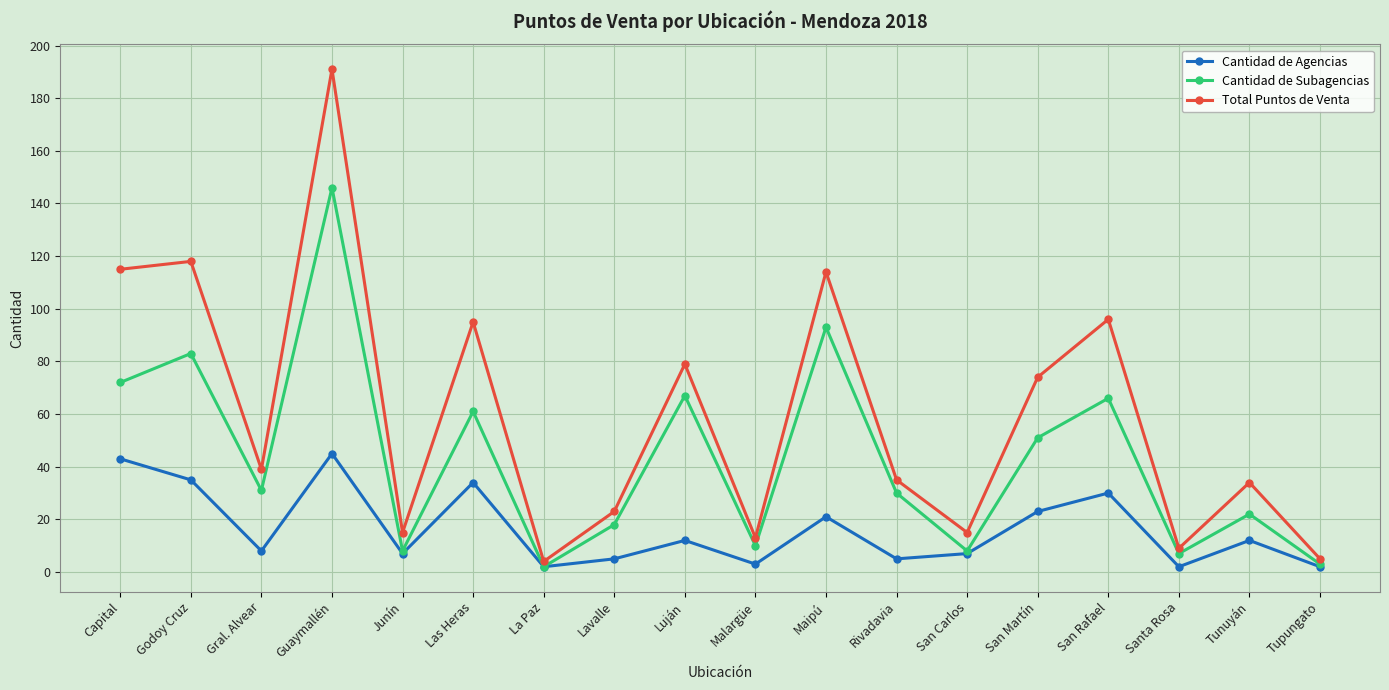

How many interior local valleys does the Cantidad de Subagencias series have?

6